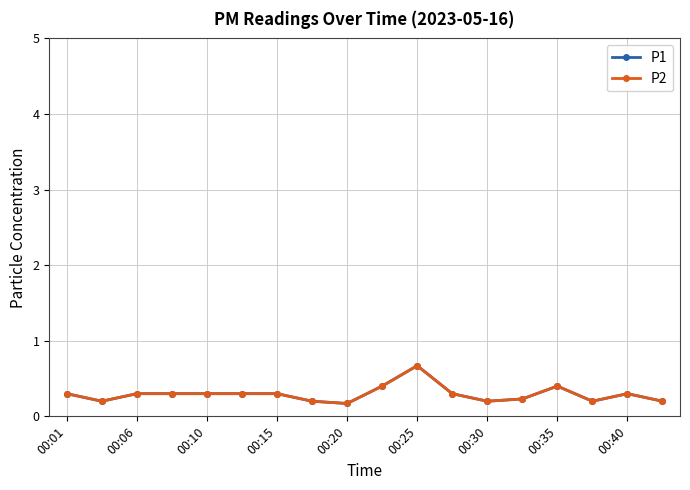

Which series has the largest total across all categories?

P1